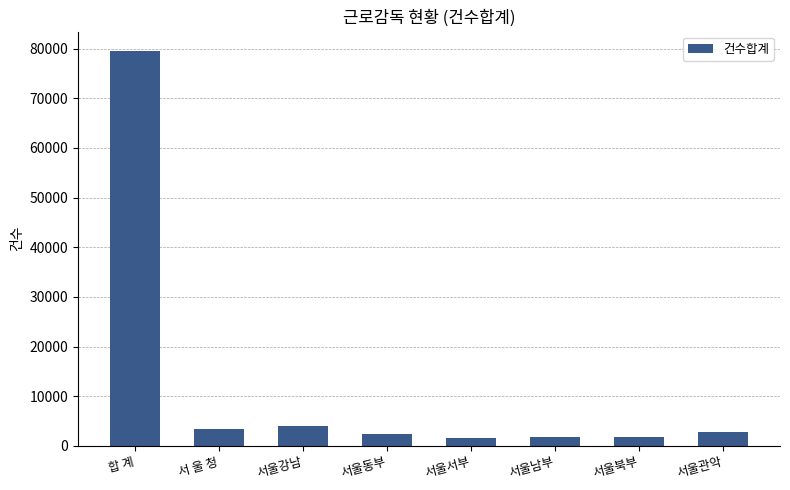

What is the greatest value displayed?

79454